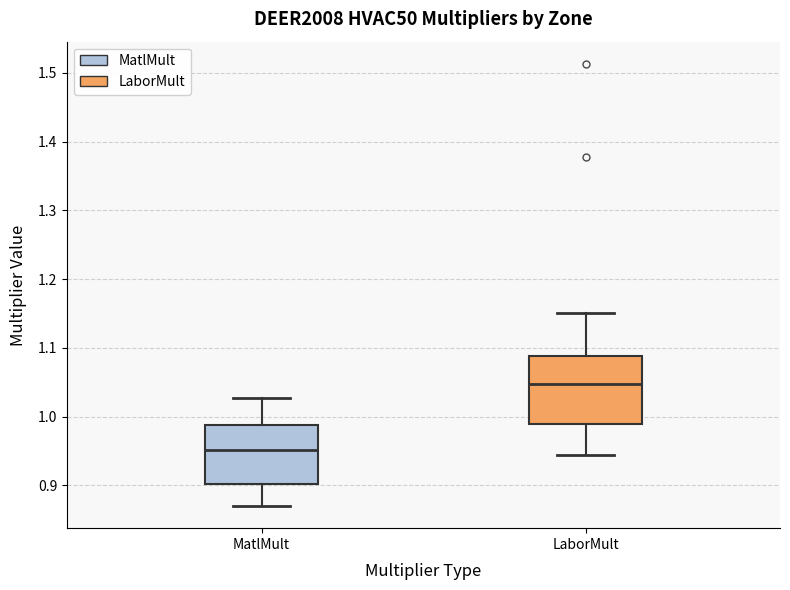

Reading left to right, read every box against the y-axis: the position of its median line, the range the box covers, and the ends of its whiskers. The values are not printed on the chart, so give them approximately, as read against the axis.

MatlMult: median 0.95, box 0.90 to 0.99, whiskers 0.87 to 1.03
LaborMult: median 1.05, box 0.99 to 1.09, whiskers 0.94 to 1.15